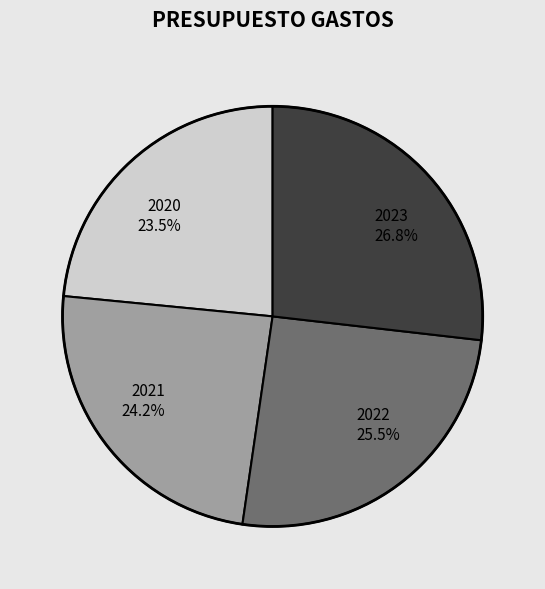

What percentage do 2020 and 2023 together represent?

50.3%